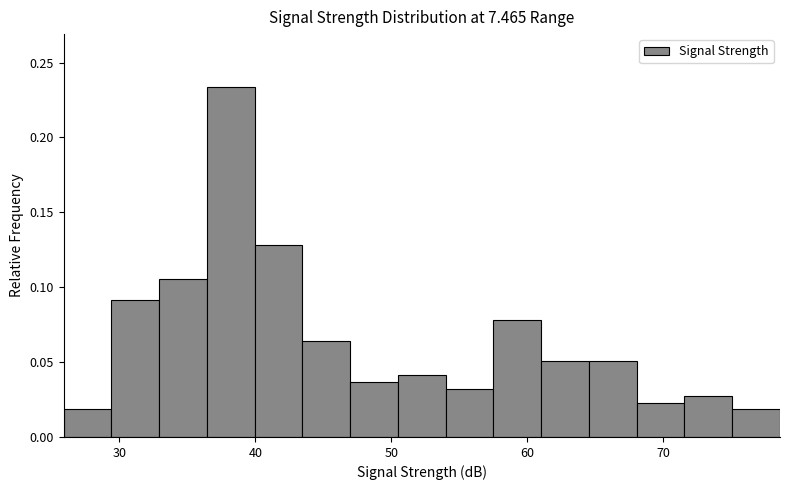

Read against the x-axis, roughly where is the centre of the tallest bar?

38